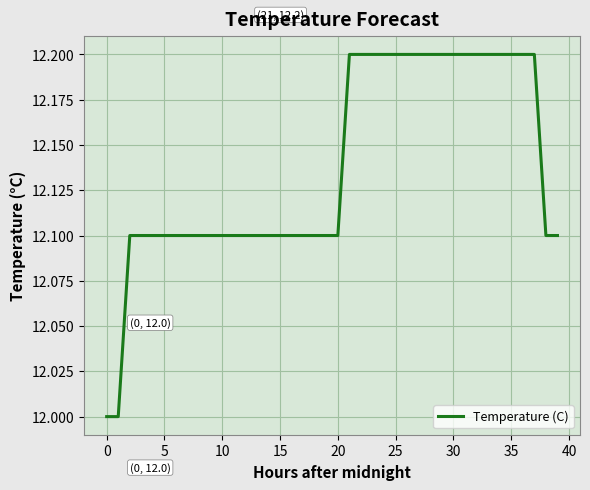

Does the chart display data point markers on the line(s)?

No